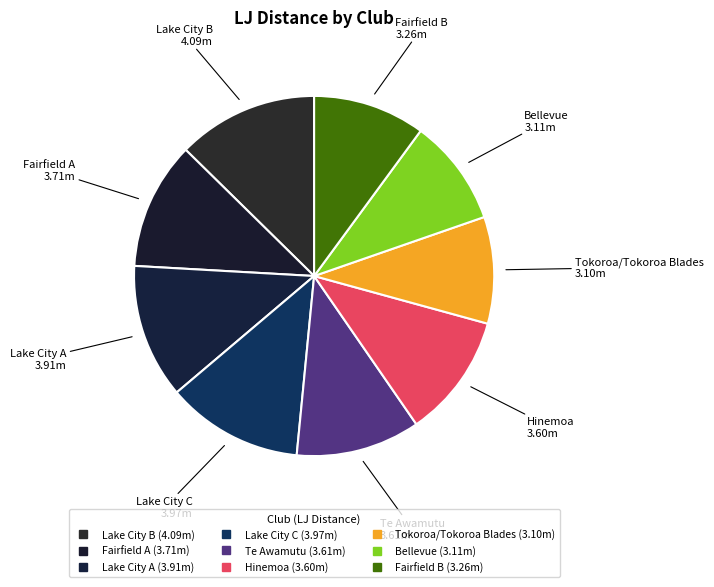

To the nearest percent, what percentage of the pie is Tokoroa/Tokoroa Blades?

10%